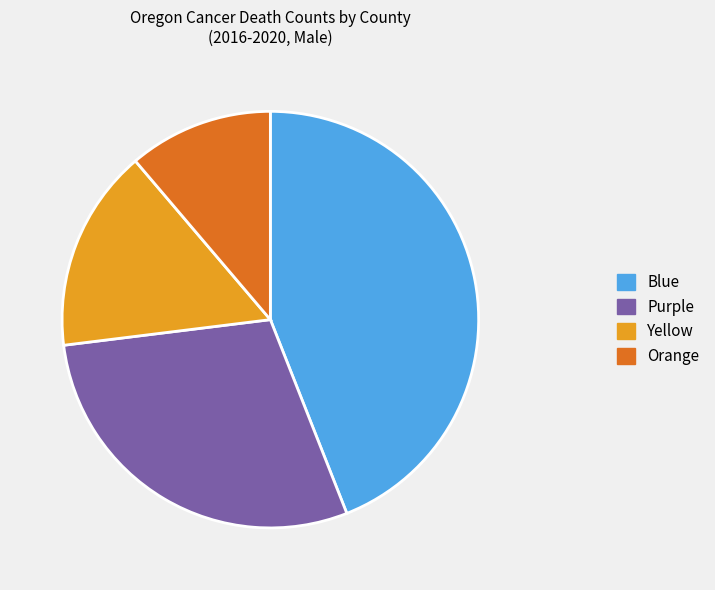

Does any single category account for the majority?

No